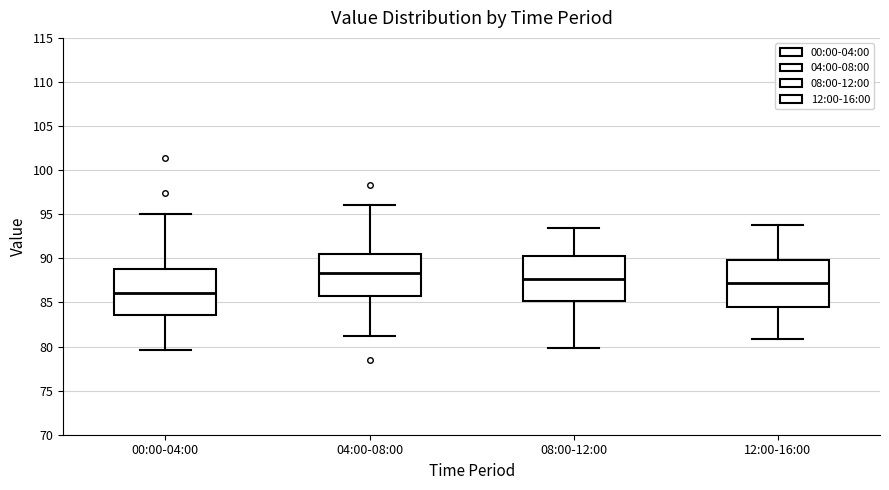

Reading left to right, read every box against the y-axis: the position of its median line, the range the box covers, and the ends of its whiskers. The values are not printed on the chart, so give them approximately, as read against the axis.

00:00-04:00: median 86.0, box 83.5 to 89.0, whiskers 79.5 to 95.0
04:00-08:00: median 88.5, box 85.5 to 90.5, whiskers 81.0 to 96.0
08:00-12:00: median 87.5, box 85.0 to 90.5, whiskers 80.0 to 93.5
12:00-16:00: median 87.0, box 84.5 to 90.0, whiskers 81.0 to 94.0